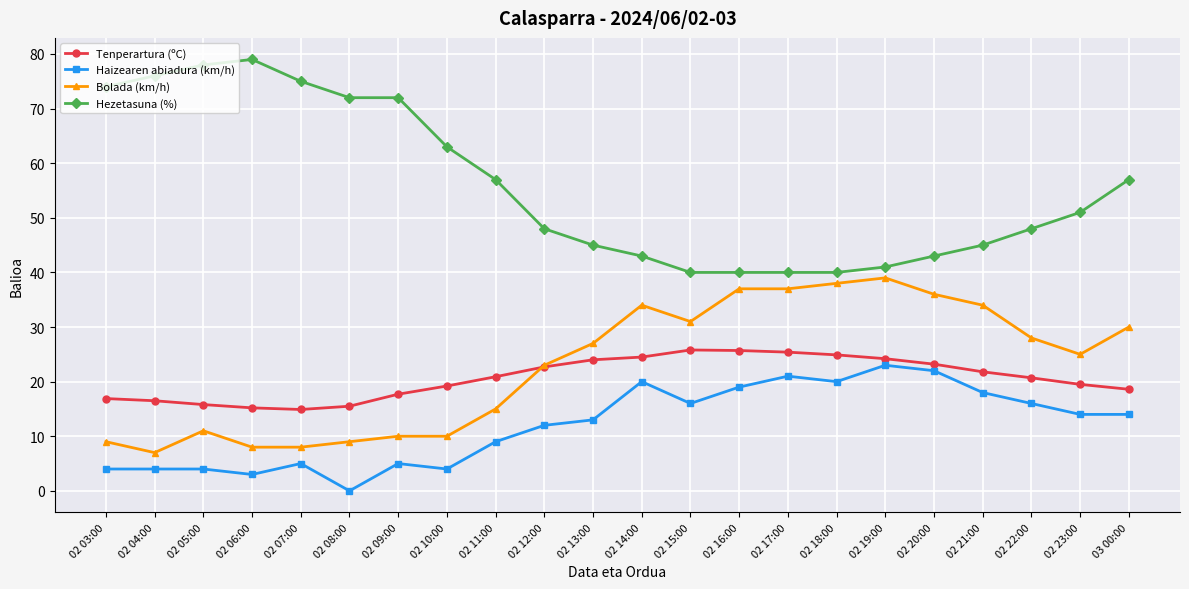

At which category is the sum across all series the highest?

02 19:00